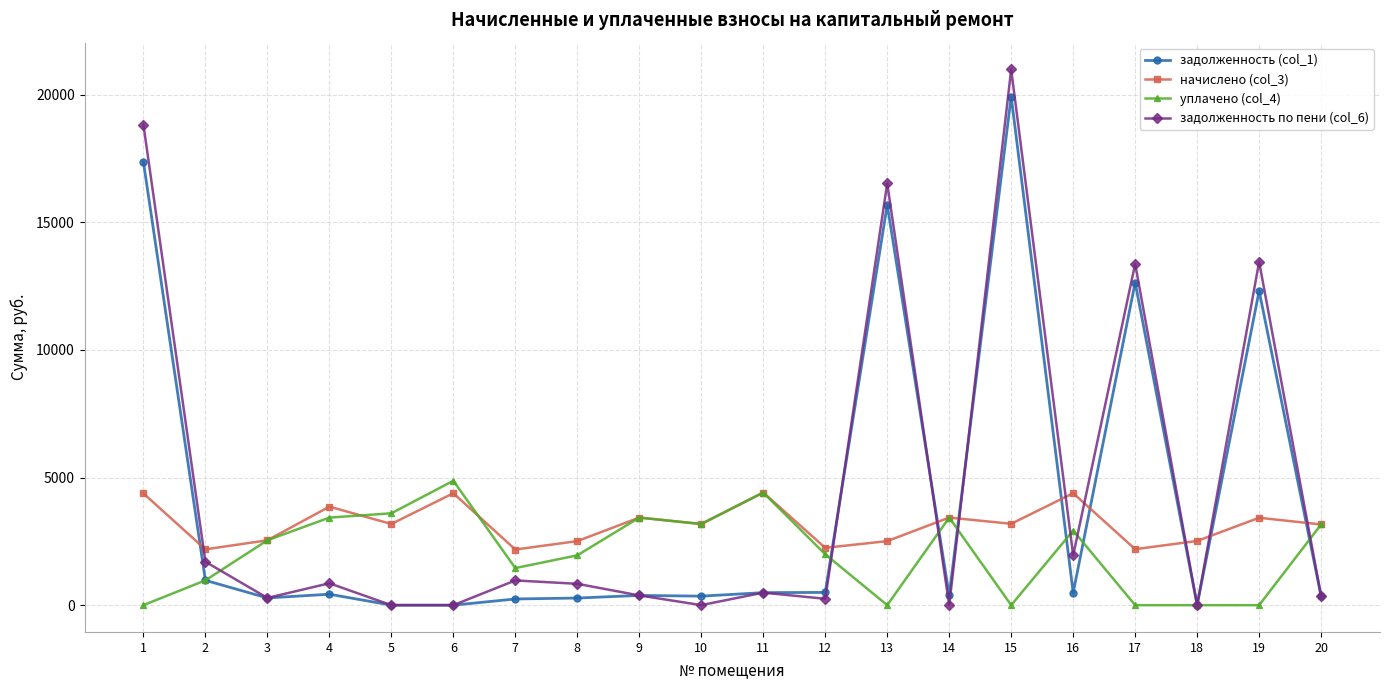

Which series changed the most between 2 and 16?

начислено (col_3)